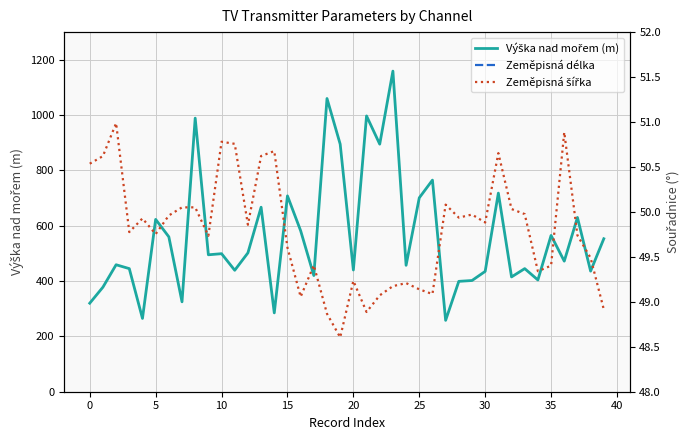

What is the difference between the highest and lowest values at 33?

428.6